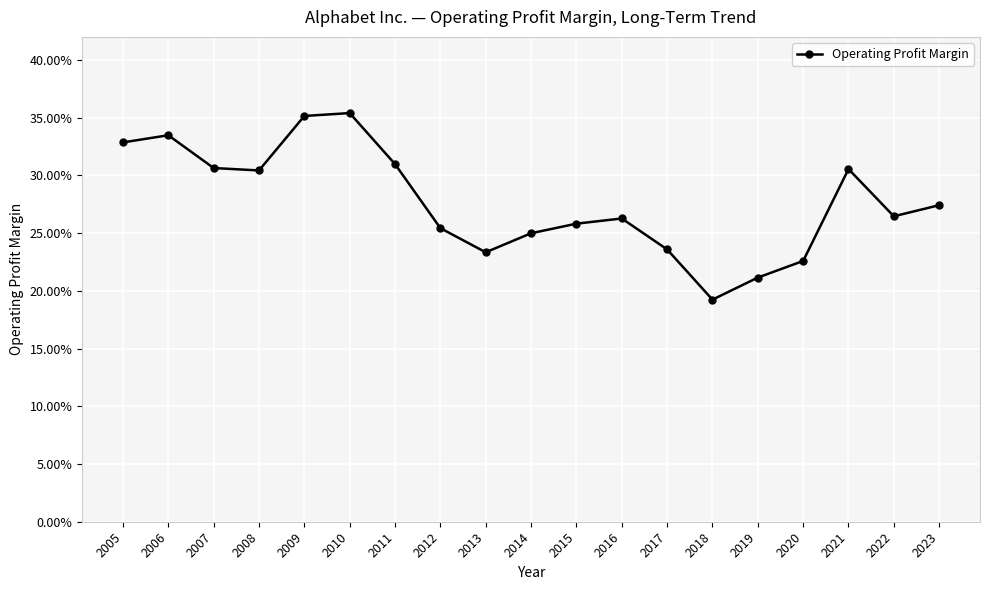

What value does the data have at 2010?

0.4